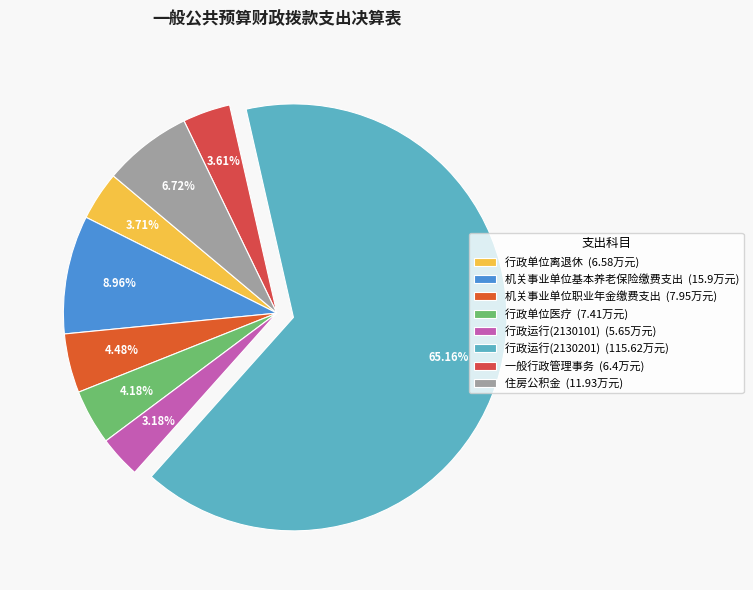

Between 行政运行(2130101) and 一般行政管理事务, which is larger?

一般行政管理事务